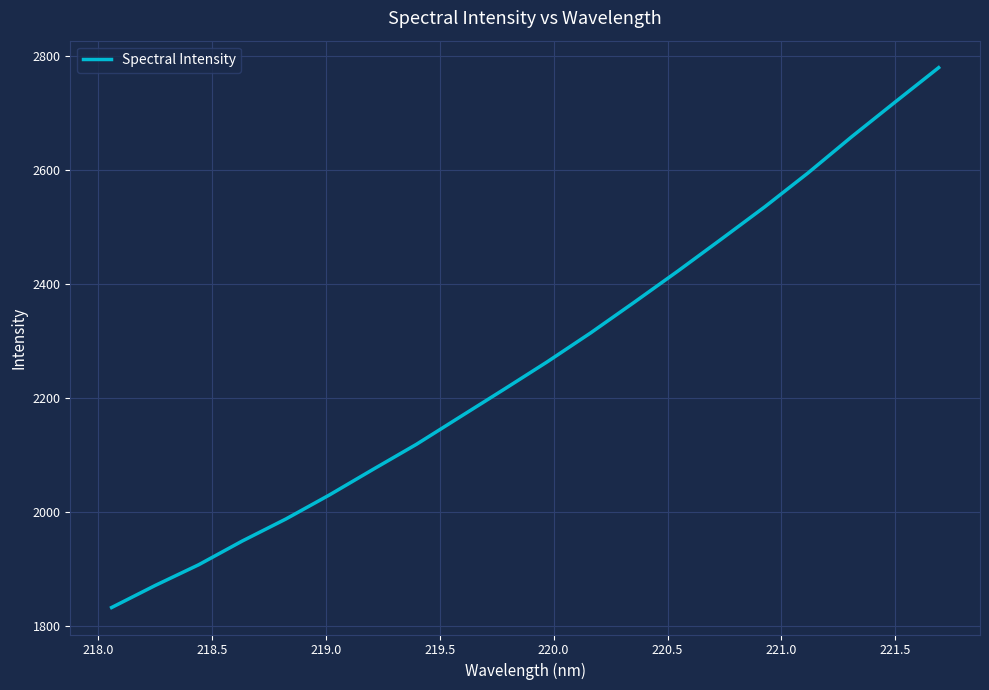

What is the difference between the second highest and minimum values?

886.6